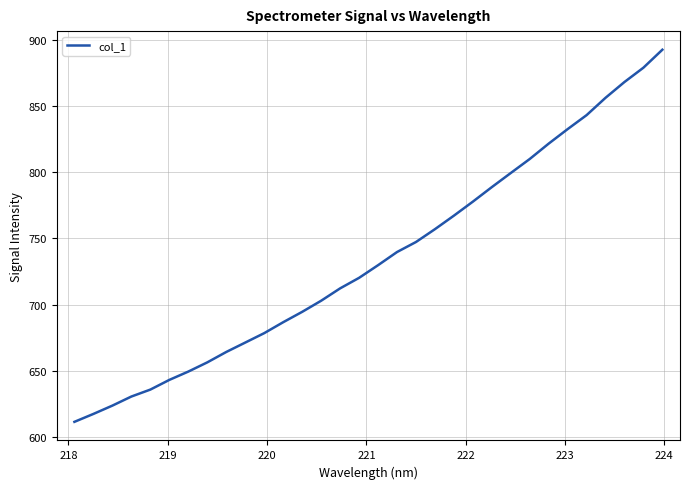

What is the difference between the maximum and minimum values?

281.4